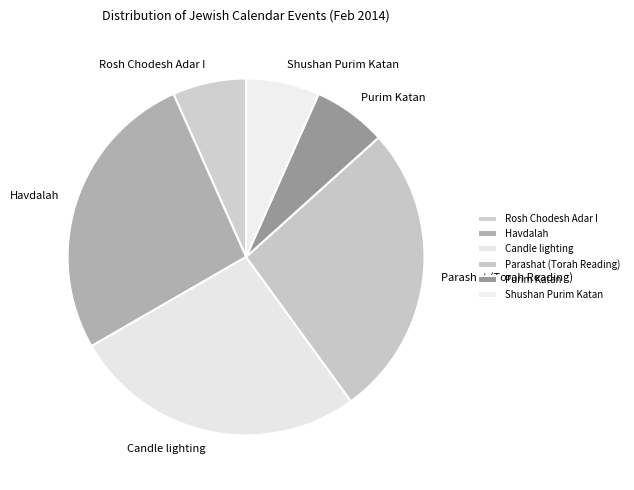

Do Rosh Chodesh Adar I and Parashat (Torah Reading) together represent more than half of the pie?

No